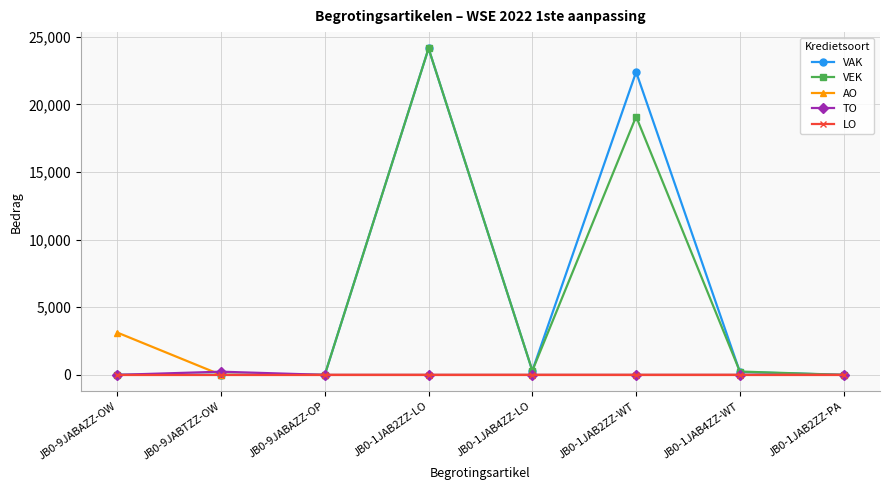

What position from the left is JB0-9JABAZZ-OP?

3